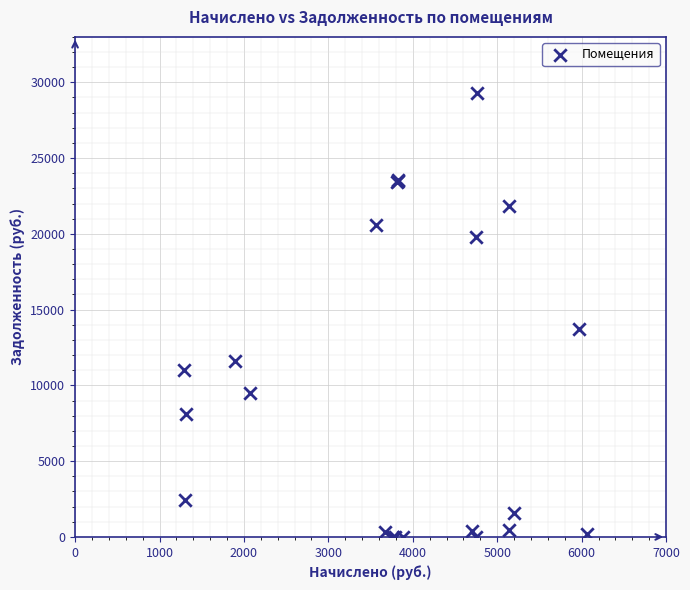

What Y value in the scatter plot is closest to 14654?

13720.0